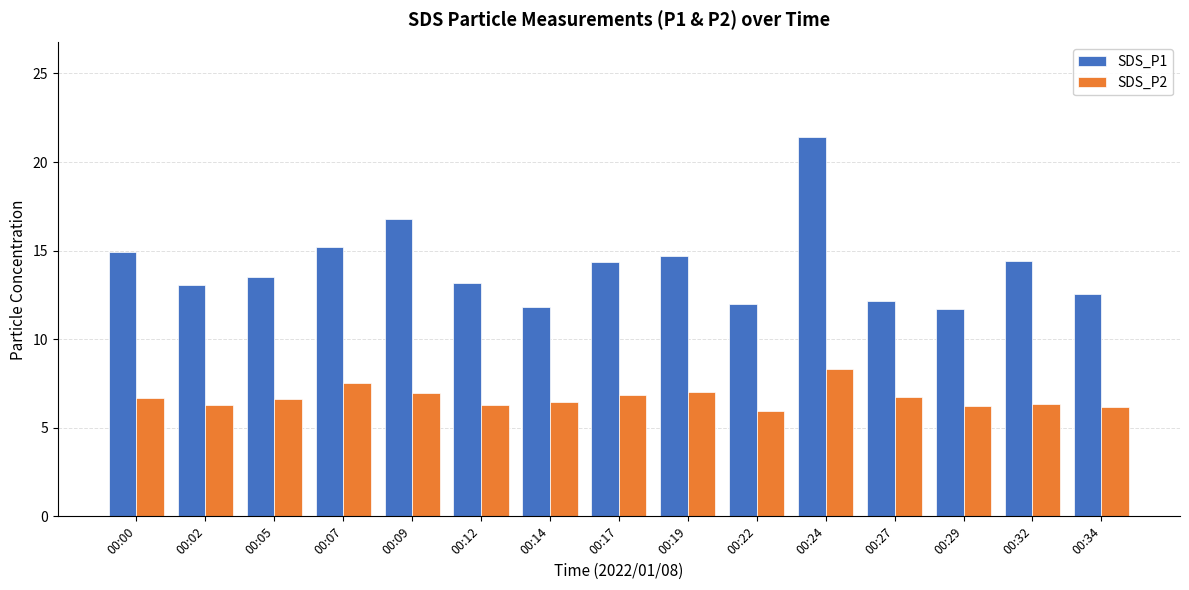

Rank the series at 00:09 from lowest to highest value.

SDS_P2, SDS_P1